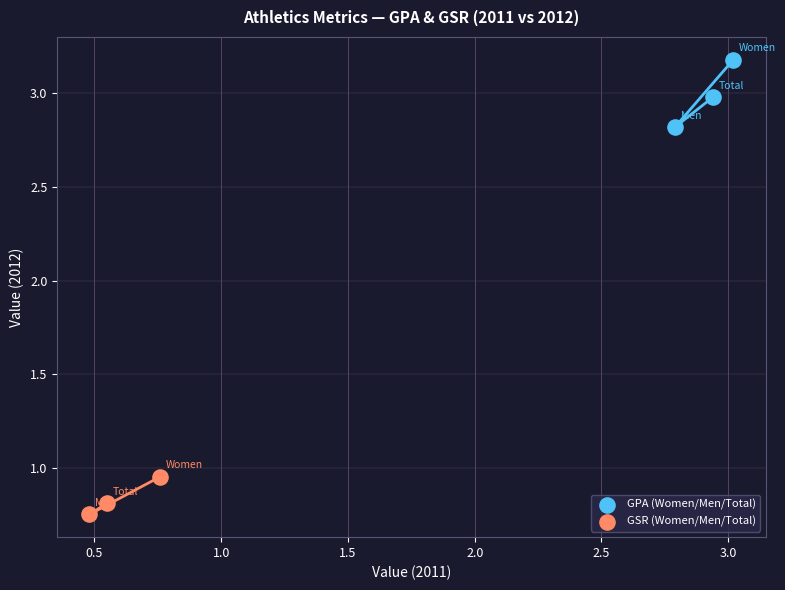

Which series contains the lowest Y value?

GSR (Women/Men/Total)